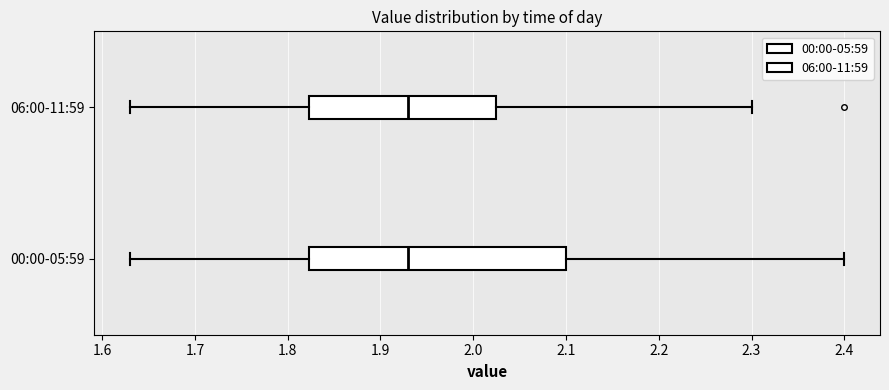

Which box is the widest, from its left edge to its right edge?

00:00-05:59